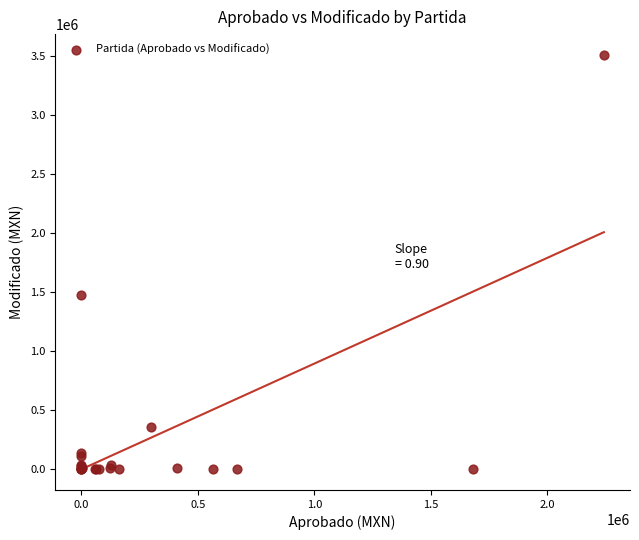

What Y value in the scatter plot is closest to 1752949?

1472090.1